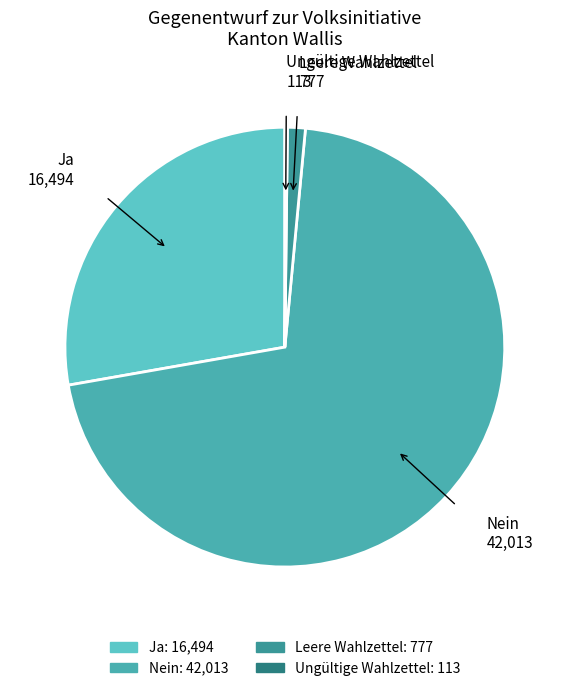

Combined, do Ja 16,494 and Leere Wahlzettel 777 account for over 50%?

No